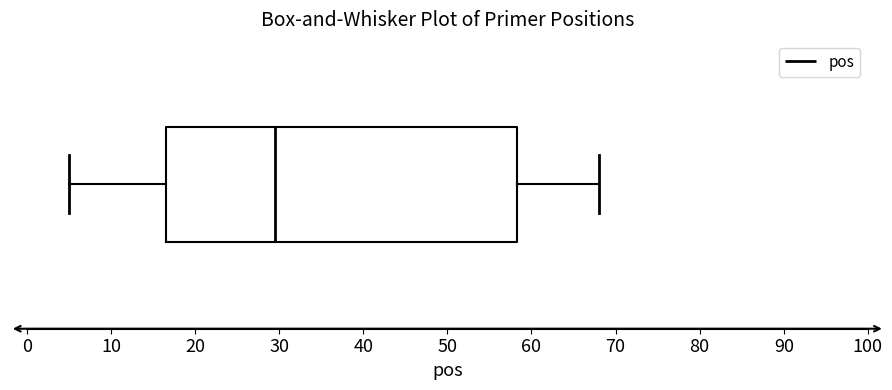

Where is the right edge of the box on the x-axis? The values are not printed on the chart, so give them approximately, as read against the axis.

58